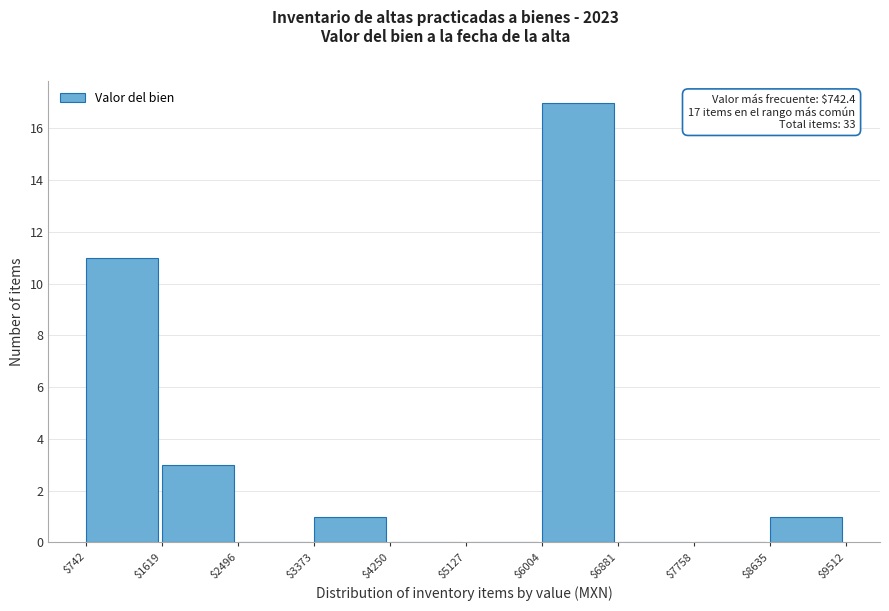

Which range on the x-axis has the tallest bar?

$6004 to $6881